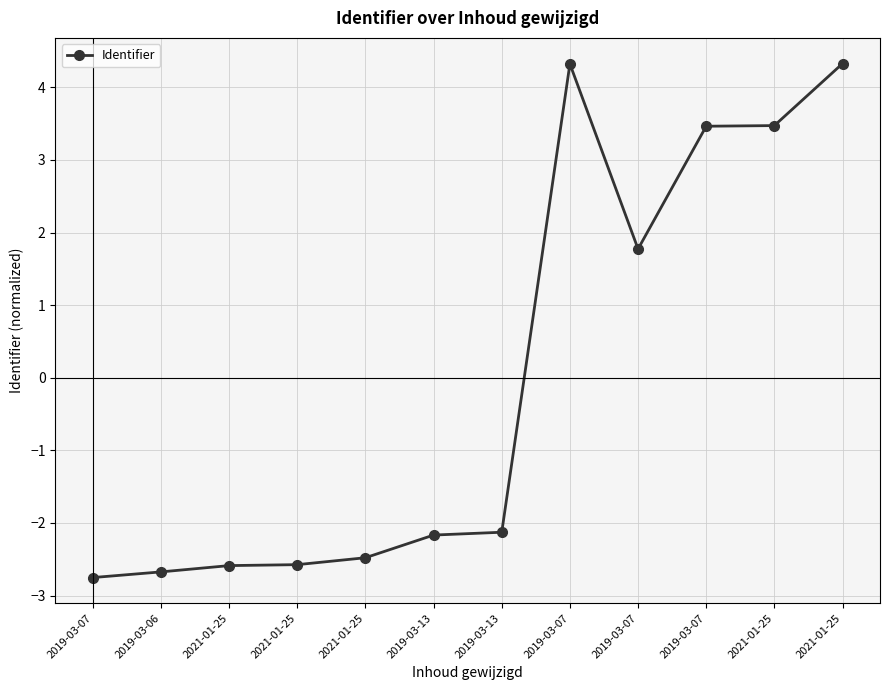

At which category does the data reach its first local valley?

2019-03-07